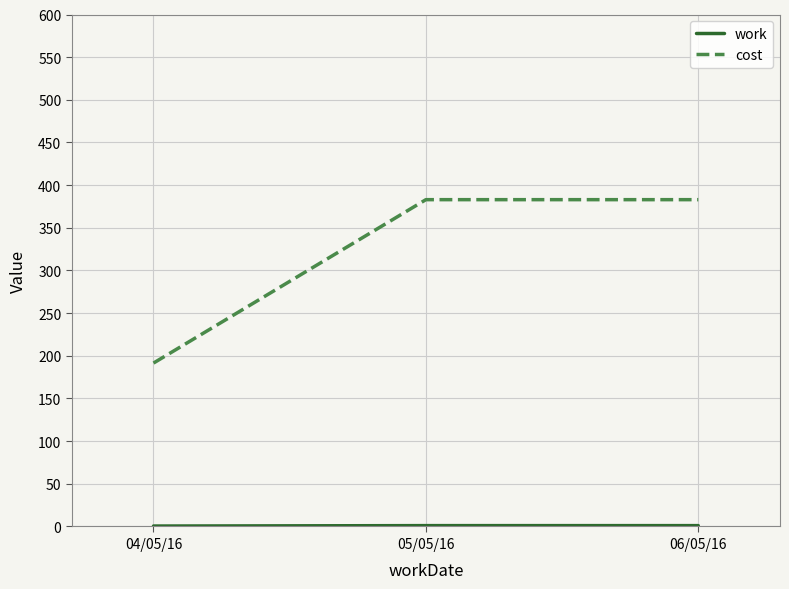

Which series has the largest total across all categories?

cost